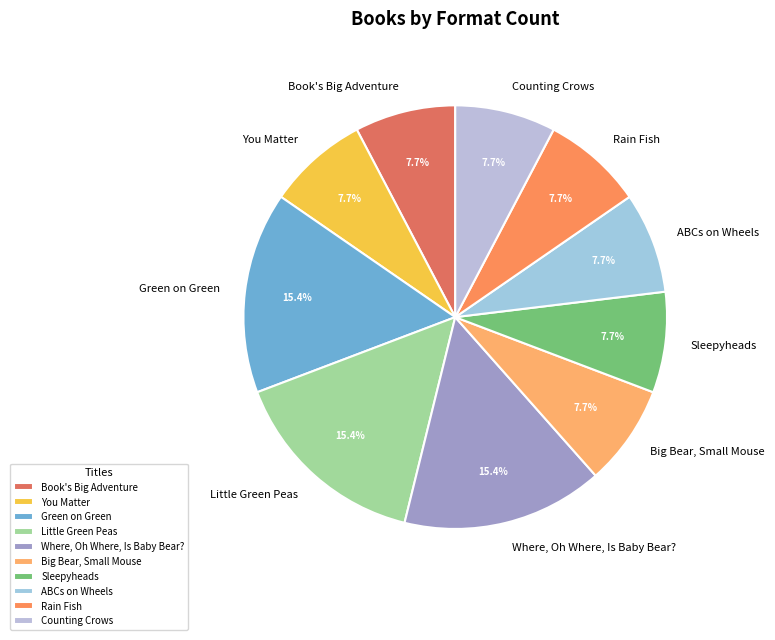

To the nearest percent, what is the difference between the Little Green Peas and You Matter slice percentages?

8%